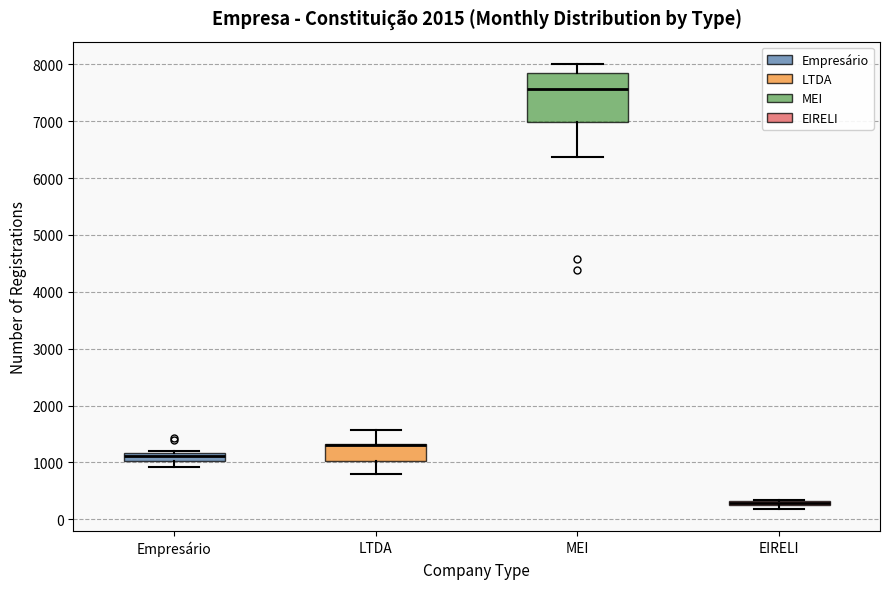

Comparing the boxes themselves (not the whiskers), which one is the tallest?

MEI